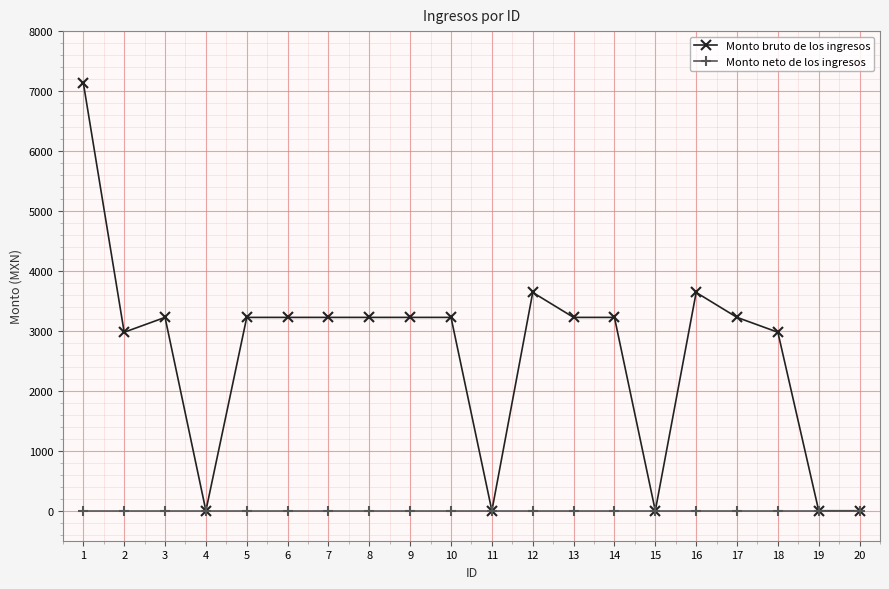

True or false: Monto bruto de los ingresos has more than 2 interior local peaks.

True